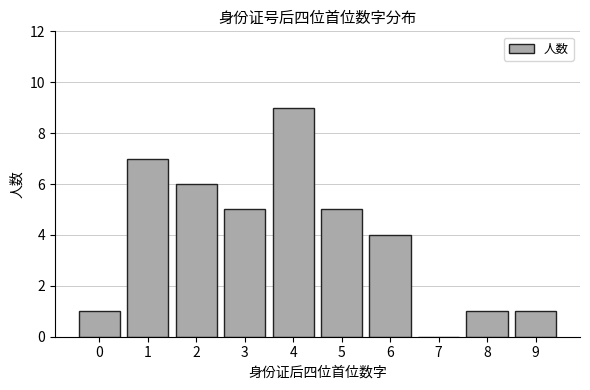

Reading left to right, what are all the values shown in this chart?

0=1	1=7	2=6	3=5	4=9	5=5	6=4	7=0	8=1	9=1